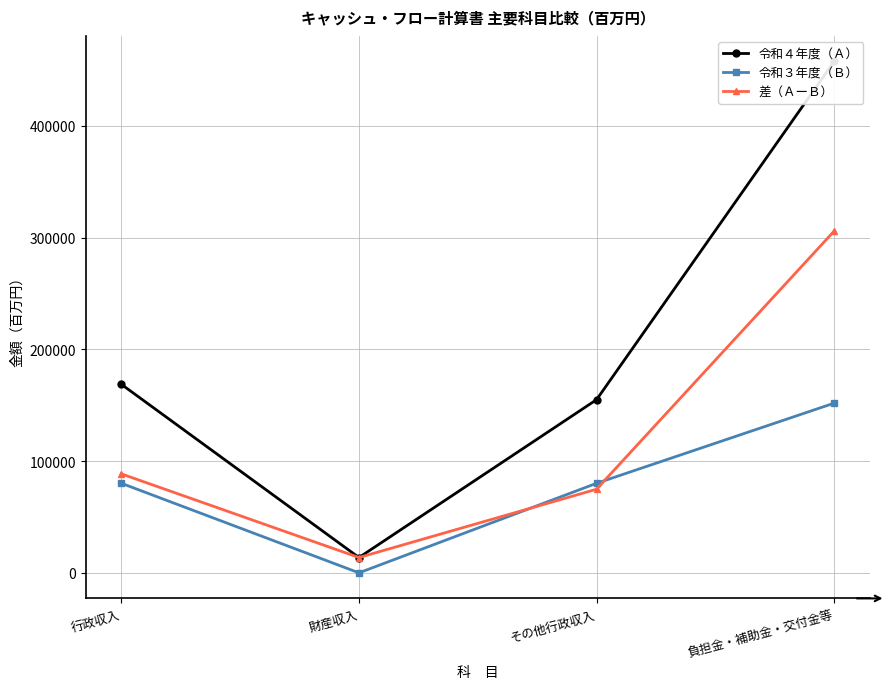

Is the value of 令和３年度（Ｂ） at その他行政収入 greater than the value of 令和４年度（Ａ） at その他行政収入?

No